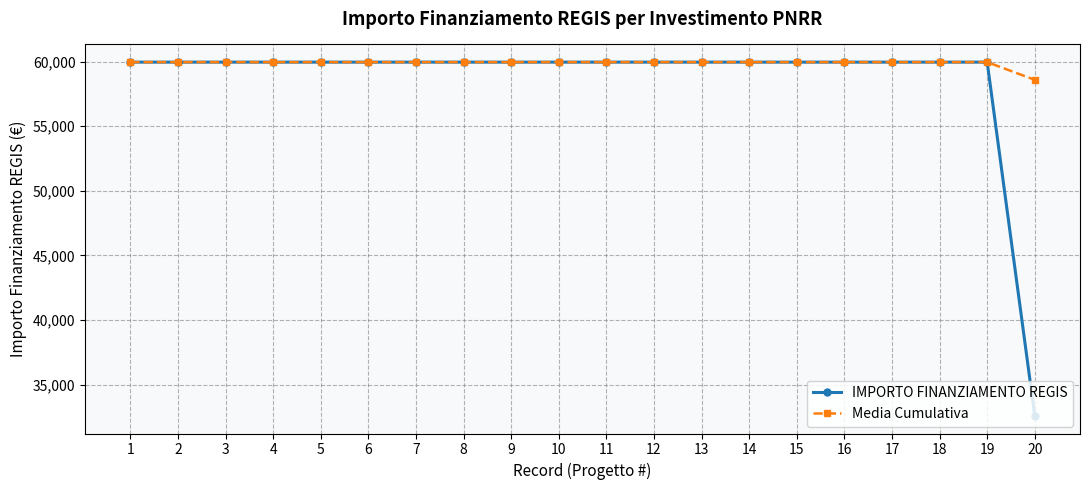

Reading left to right, what are all the values shown in this chart?

IMPORTO FINANZIAMENTO REGIS: 1=59966.0	2=59966.0	3=59966.0	4=59966.0	5=59966.0	6=59966.0	7=59966.0	8=59966.0	9=59966.0	10=59966.0	11=59966.0	12=59966.0	13=59966.0	14=59966.0	15=59966.0	16=59966.0	17=59966.0	18=59966.0	19=59966.0	20=32589.0
Media Cumulativa: 1=59966.0	2=59966.0	3=59966.0	4=59966.0	5=59966.0	6=59966.0	7=59966.0	8=59966.0	9=59966.0	10=59966.0	11=59966.0	12=59966.0	13=59966.0	14=59966.0	15=59966.0	16=59966.0	17=59966.0	18=59966.0	19=59966.0	20=58597.2